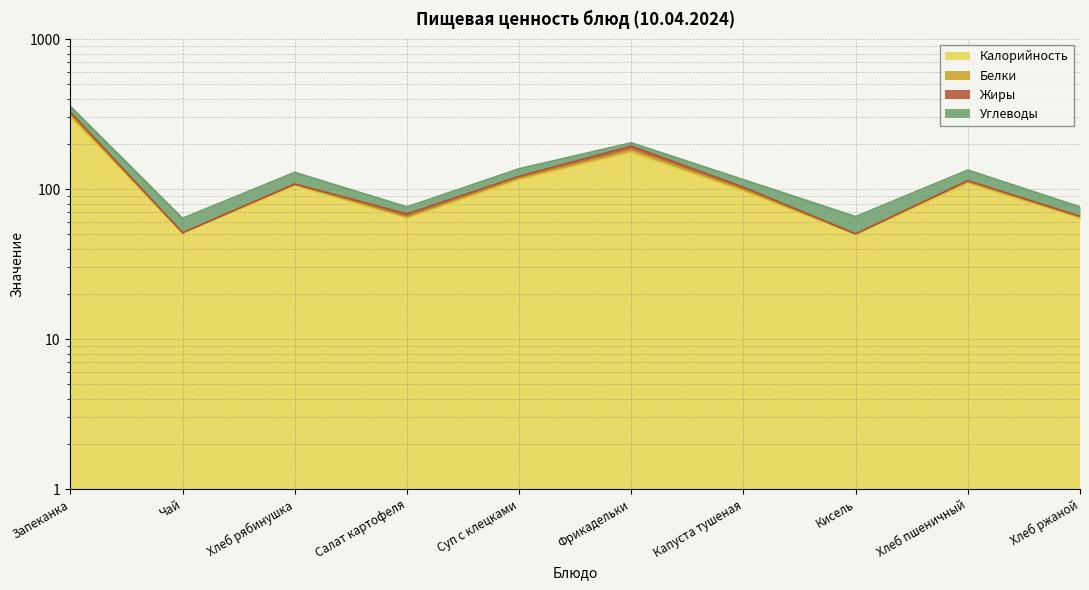

Between Суп с клецками and Хлеб пшеничный, which is larger?

Суп с клецками